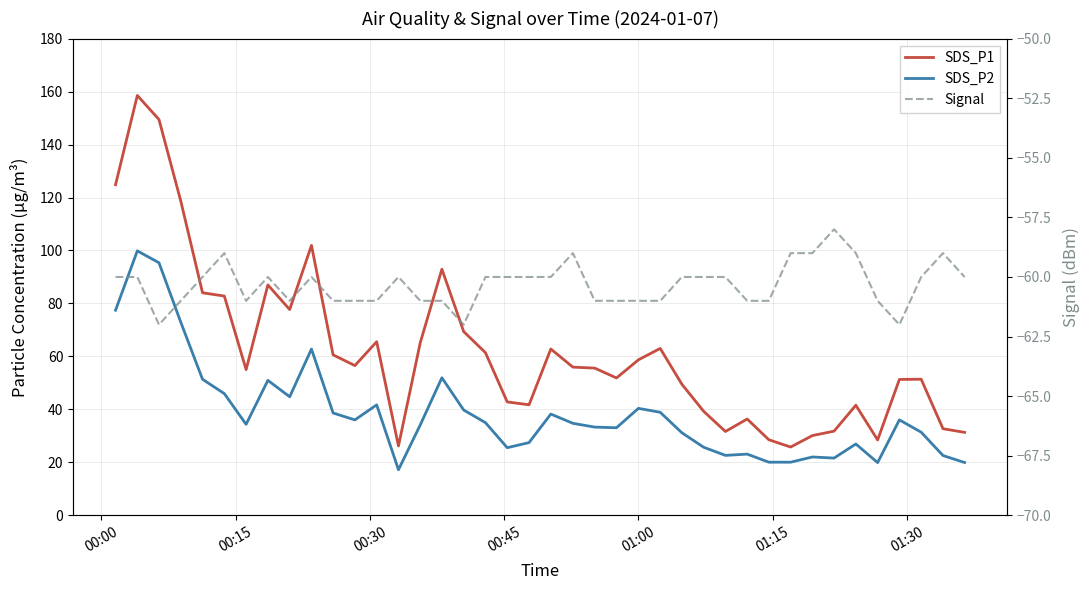

Rank the series by their maximum value, from lowest to highest.

Signal, SDS_P2, SDS_P1